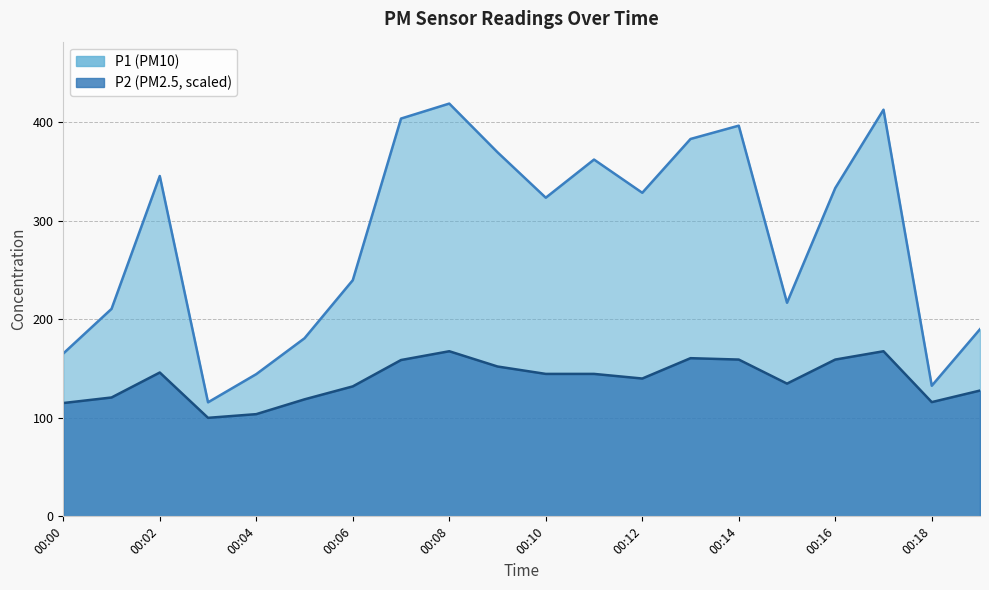

At which label does P1 reach its peak?

00:08